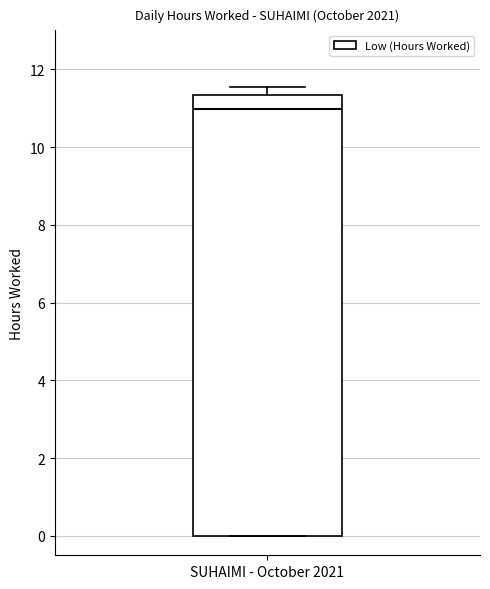

Transcribe this box plot: give where the median line is, the range the box spans, and where the two whiskers end, as read against the y-axis. The values are not printed on the chart, so give them approximately, as read against the axis.

median 11.0, box 0.0 to 11.4, whiskers 0.0 to 11.6